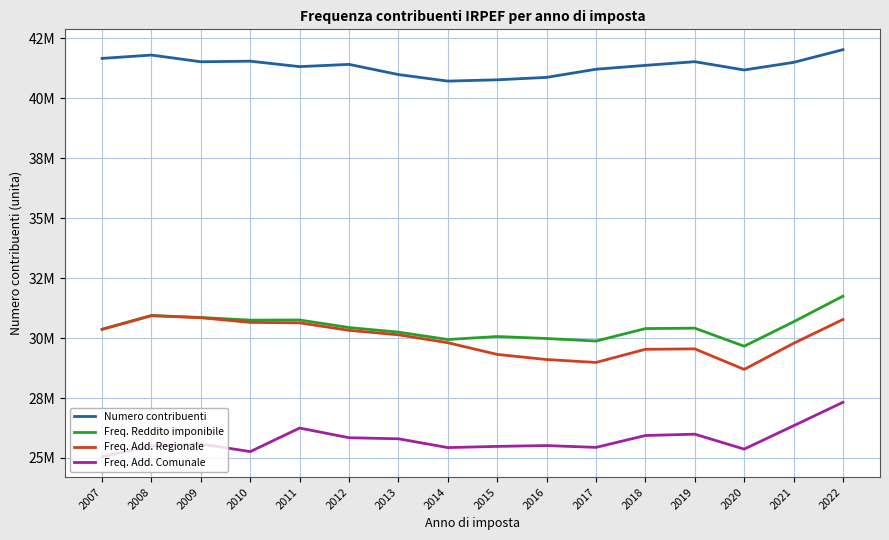

Reading right to left, list all the values displayed in this chart.

Numero contribuenti: 42026960	41497318	41180529	41525982	41372851	41211336	40872080	40770277	40716548	40989567	41414154	41320548	41547228	41523054	41802902	41663466
Freq. Reddito imponibile: 31747690	30678728	29659242	30413175	30395620	29874982	29981739	30064287	29938657	30247762	30438562	30754007	30748507	30858333	30942166	30368485
Freq. Add. Regionale: 30774880	29780276	28692836	29549320	29531706	28983261	29104653	29317492	29806053	30135709	30321649	30634609	30652846	30848351	30932338	30360870
Freq. Add. Comunale: 27321488	26343382	25368988	25991509	25936010	25440820	25517053	25482272	25432456	25799425	25843002	26247116	25264796	25586277	25495163	25051900